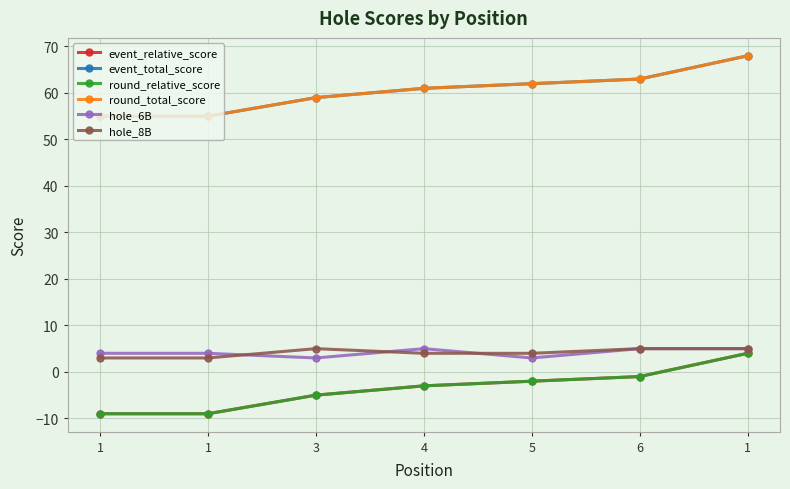

Reading left to right, extract all data points from this chart.

event_relative_score: -9	-9	-5	-3	-2	-1	4
event_total_score: 55	55	59	61	62	63	68
round_relative_score: -9	-9	-5	-3	-2	-1	4
round_total_score: 55	55	59	61	62	63	68
hole_6B: 4	4	3	5	3	5	5
hole_8B: 3	3	5	4	4	5	5